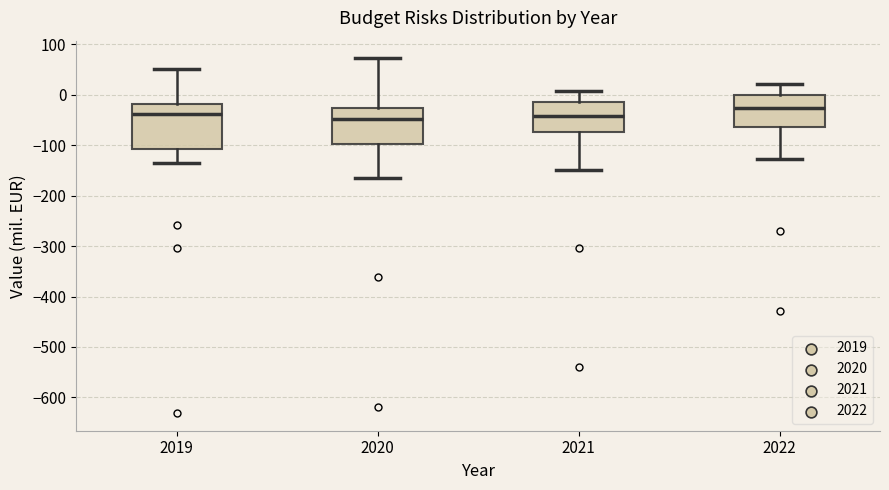

Reading left to right, read every box against the y-axis: the position of its median line, the range the box covers, and the ends of its whiskers. The values are not printed on the chart, so give them approximately, as read against the axis.

2019: median -40, box -110 to -20, whiskers -140 to 50
2020: median -50, box -100 to -30, whiskers -170 to 70
2021: median -40, box -70 to -10, whiskers -150 to 10
2022: median -30, box -60 to 0, whiskers -130 to 20